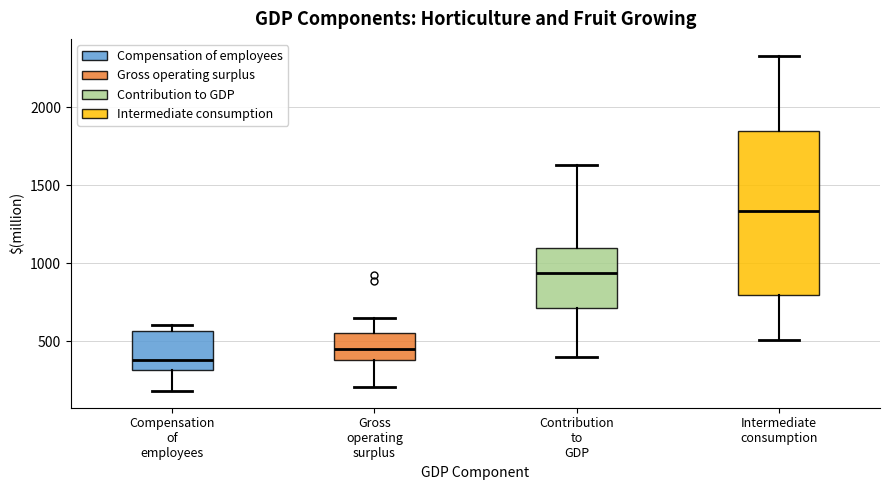

Reading left to right, transcribe this box plot: for each box, give where its median line is, the range the box spans, and where its two whiskers end, as read against the y-axis. The values are not printed on the chart, so give them approximately, as read against the axis.

Compensation of employees: median 400, box 300 to 550, whiskers 200 to 600
Gross operating surplus: median 450, box 400 to 550, whiskers 200 to 650
Contribution to GDP: median 950, box 700 to 1100, whiskers 400 to 1650
Intermediate consumption: median 1350, box 800 to 1850, whiskers 500 to 2350